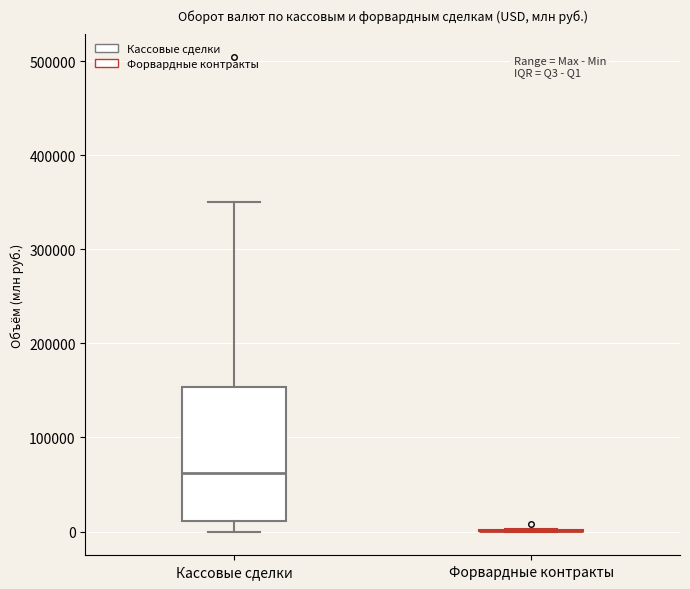

Reading left to right, read every box against the y-axis: the position of its median line, the range the box covers, and the ends of its whiskers. The values are not printed on the chart, so give them approximately, as read against the axis.

Кассовые сделки: median 60000, box 10000 to 150000, whiskers 0 to 350000
Форвардные контракты: box collapsed to a line at 0, whiskers 0 to 0